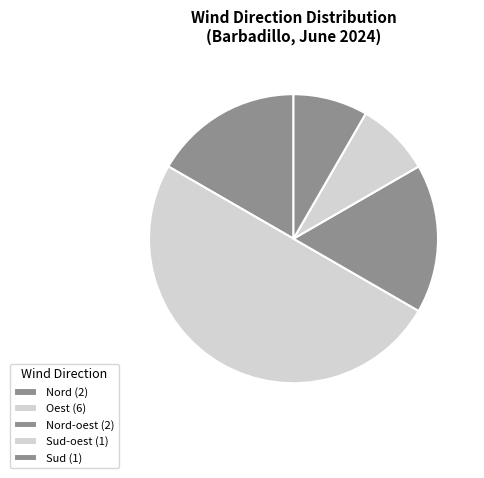

How many segments does this pie chart have?

5